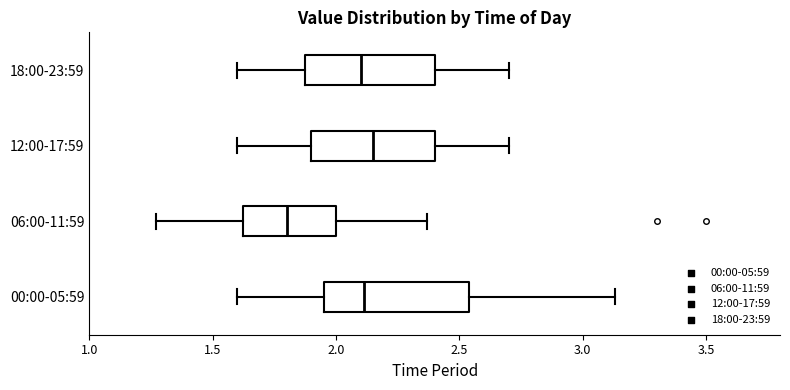

Reading bottom to top, read every box against the x-axis: the position of its median line, the range the box covers, and the ends of its whiskers. The values are not printed on the chart, so give them approximately, as read against the axis.

00:00-05:59: median 2.10, box 1.95 to 2.55, whiskers 1.60 to 3.15
06:00-11:59: median 1.80, box 1.60 to 2.00, whiskers 1.25 to 2.35
12:00-17:59: median 2.15, box 1.90 to 2.40, whiskers 1.60 to 2.70
18:00-23:59: median 2.10, box 1.90 to 2.40, whiskers 1.60 to 2.70